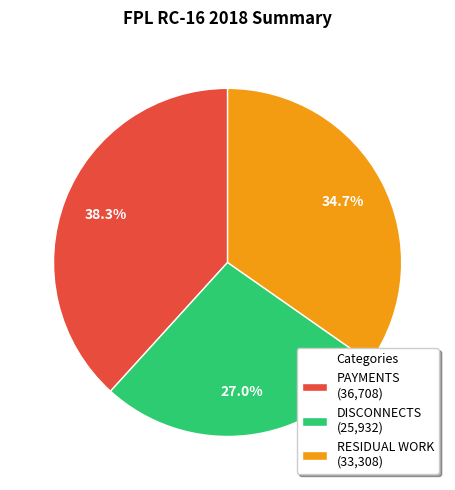

Count the number of slices in the pie.

3